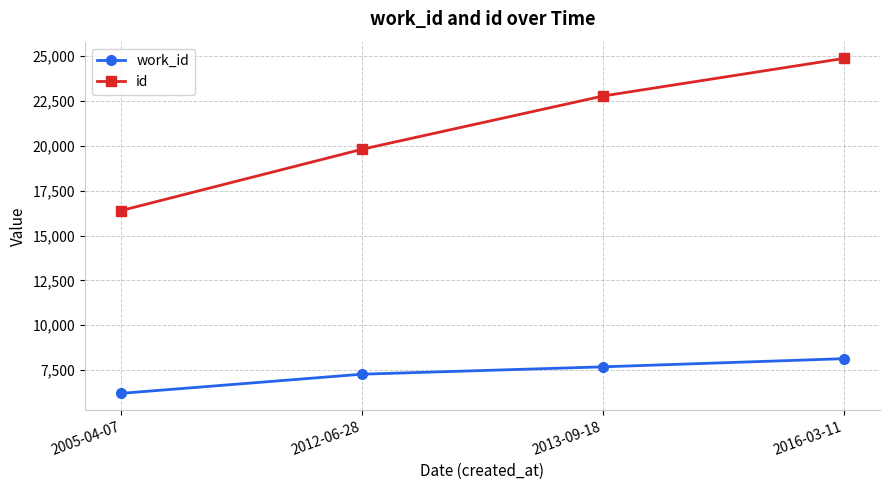

What is the average value of the id series?

20962